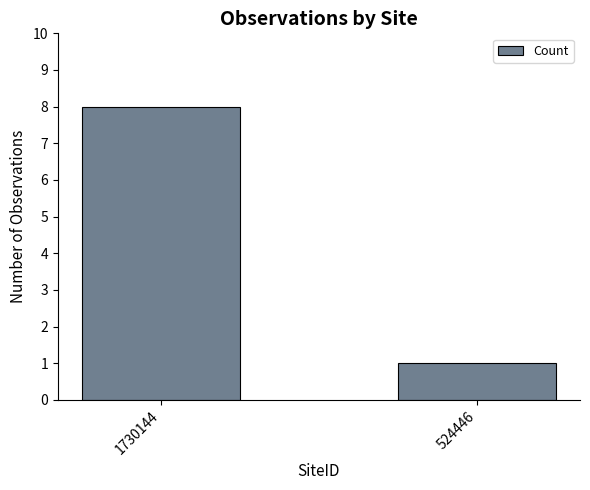

Rank the categories by value from highest to lowest.

1730144, 524446